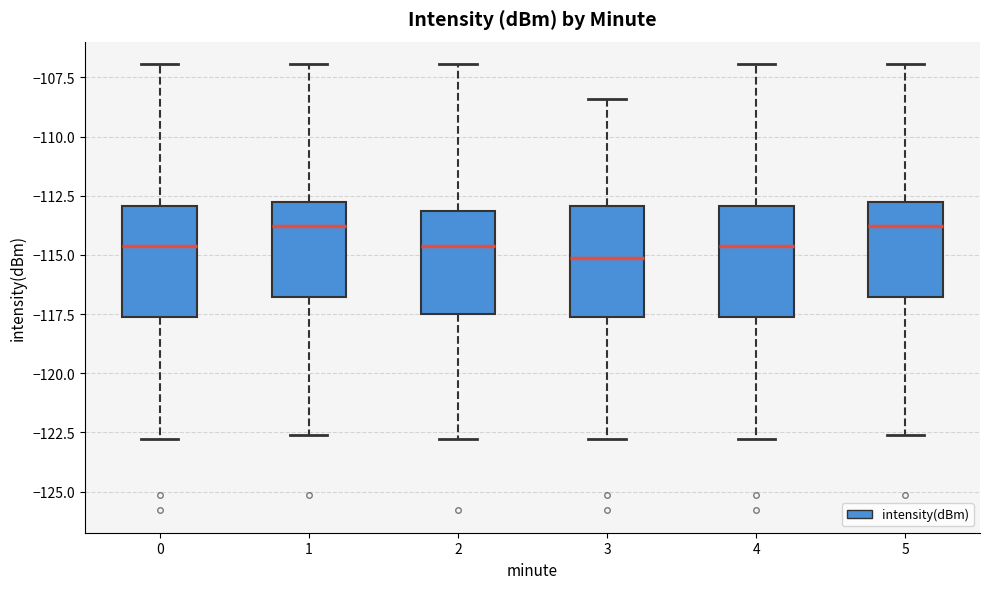

Reading left to right, transcribe this box plot: for each box, give where its median line is, the range the box spans, and where its two whiskers end, as read against the y-axis. The values are not printed on the chart, so give them approximately, as read against the axis.

0: median -114.5, box -117.5 to -113.0, whiskers -123.0 to -107.0
1: median -114.0, box -117.0 to -113.0, whiskers -122.5 to -107.0
2: median -114.5, box -117.5 to -113.0, whiskers -123.0 to -107.0
3: median -115.0, box -117.5 to -113.0, whiskers -123.0 to -108.5
4: median -114.5, box -117.5 to -113.0, whiskers -123.0 to -107.0
5: median -114.0, box -117.0 to -113.0, whiskers -122.5 to -107.0